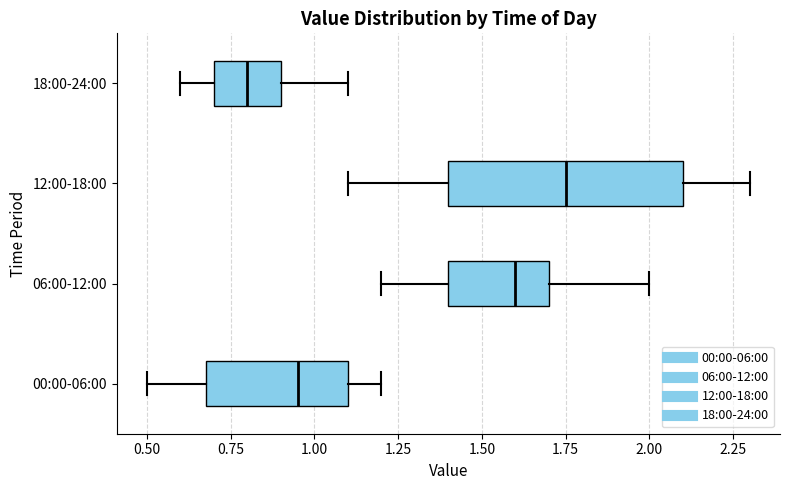

Where does the right whisker of the box for 18:00-24:00 end on the x-axis? The values are not printed on the chart, so give them approximately, as read against the axis.

1.10